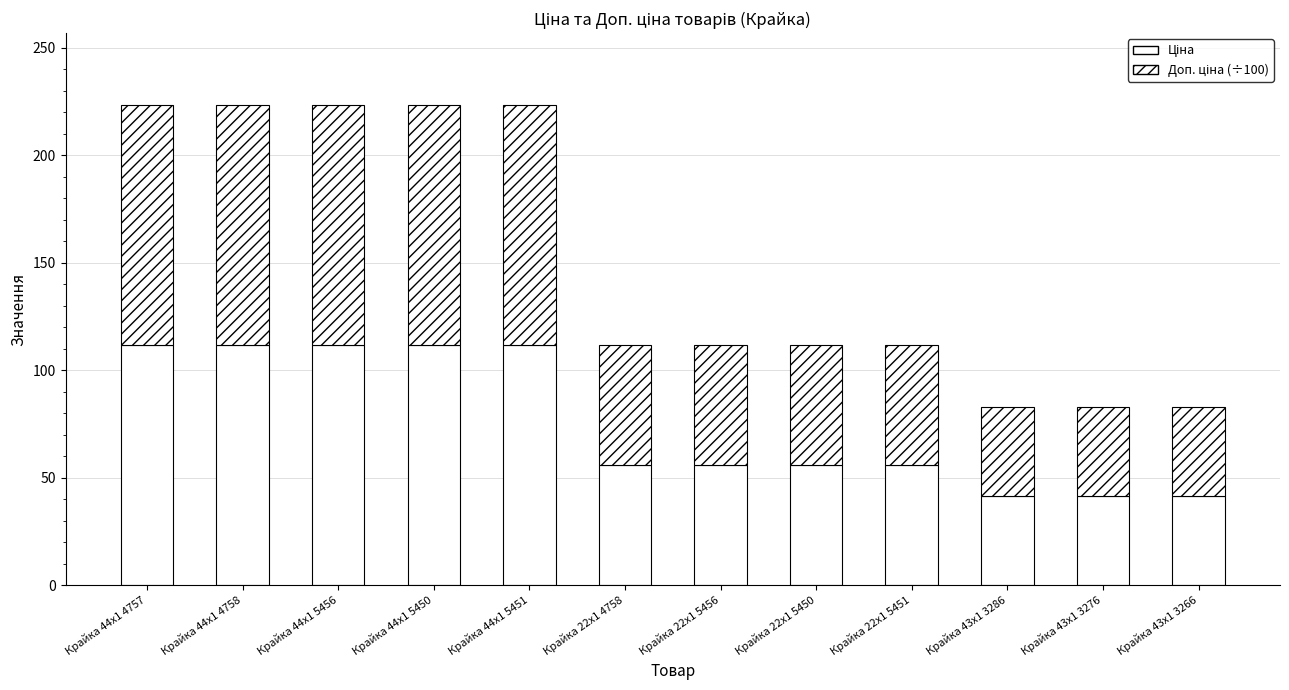

How many bars are there in total?

12